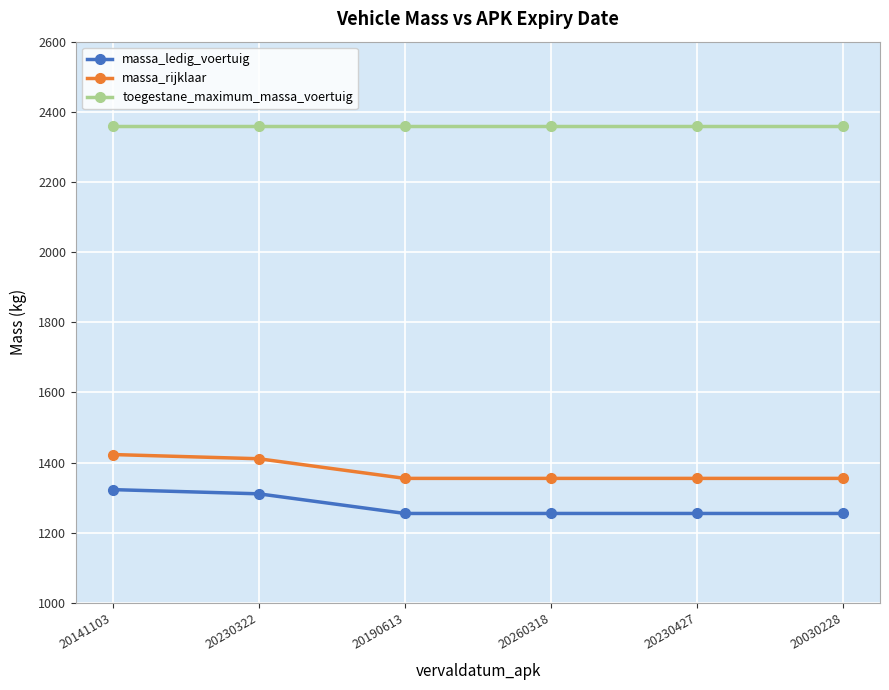

What is the difference between the highest and lowest values at 20141103?

1037